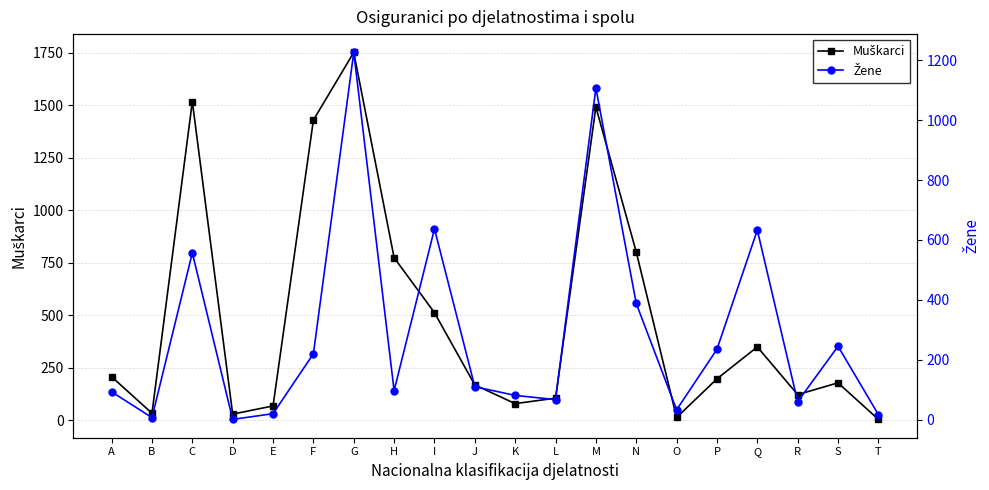

At how many categories does at least one series exceed 824?

4